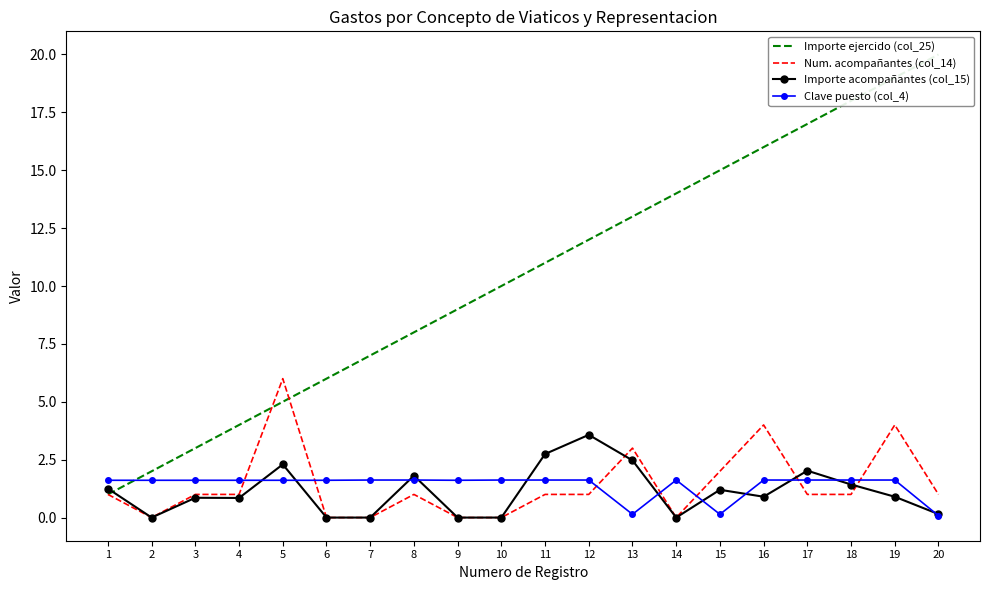

Does the chart have visible grid lines?

No